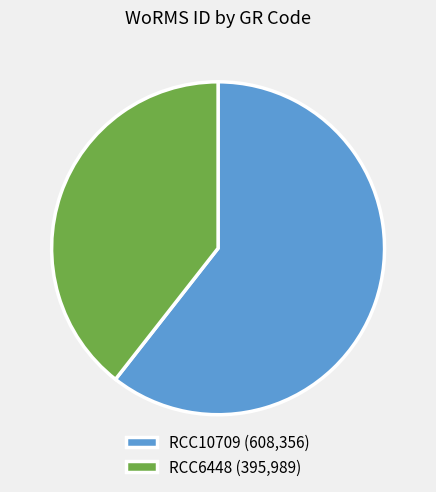

True or false: RCC10709 (608,356) accounts for 61% of the total.

True